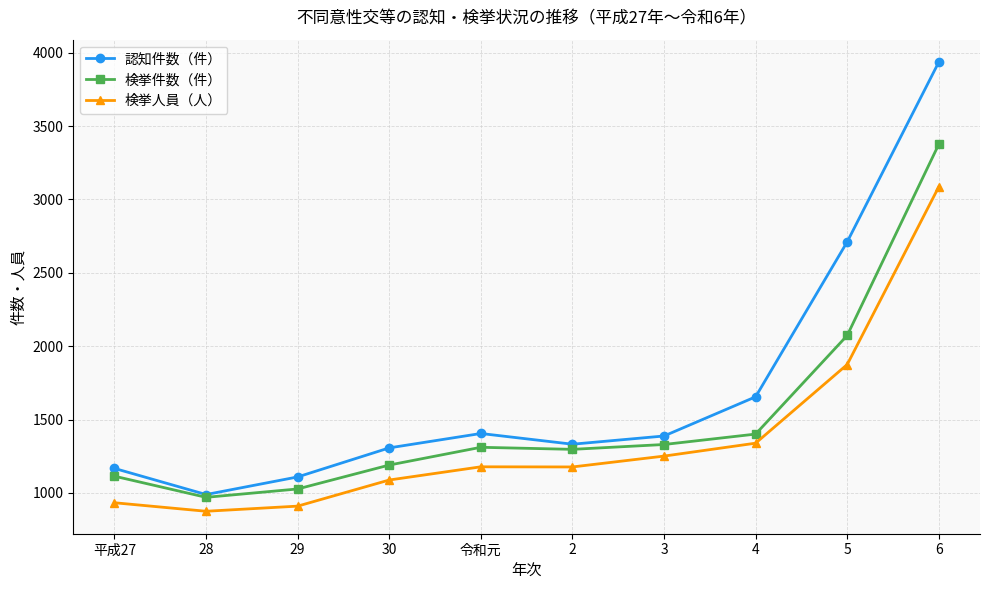

What are all the series names shown in the legend?

認知件数（件）, 検挙件数（件）, 検挙人員（人）